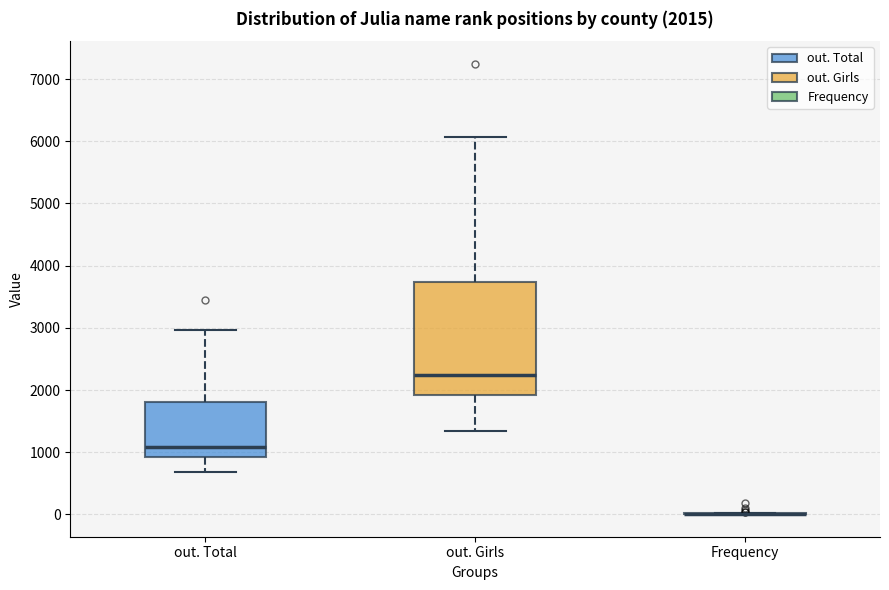

Which box is the tallest, from its lower edge to its upper edge?

out. Girls